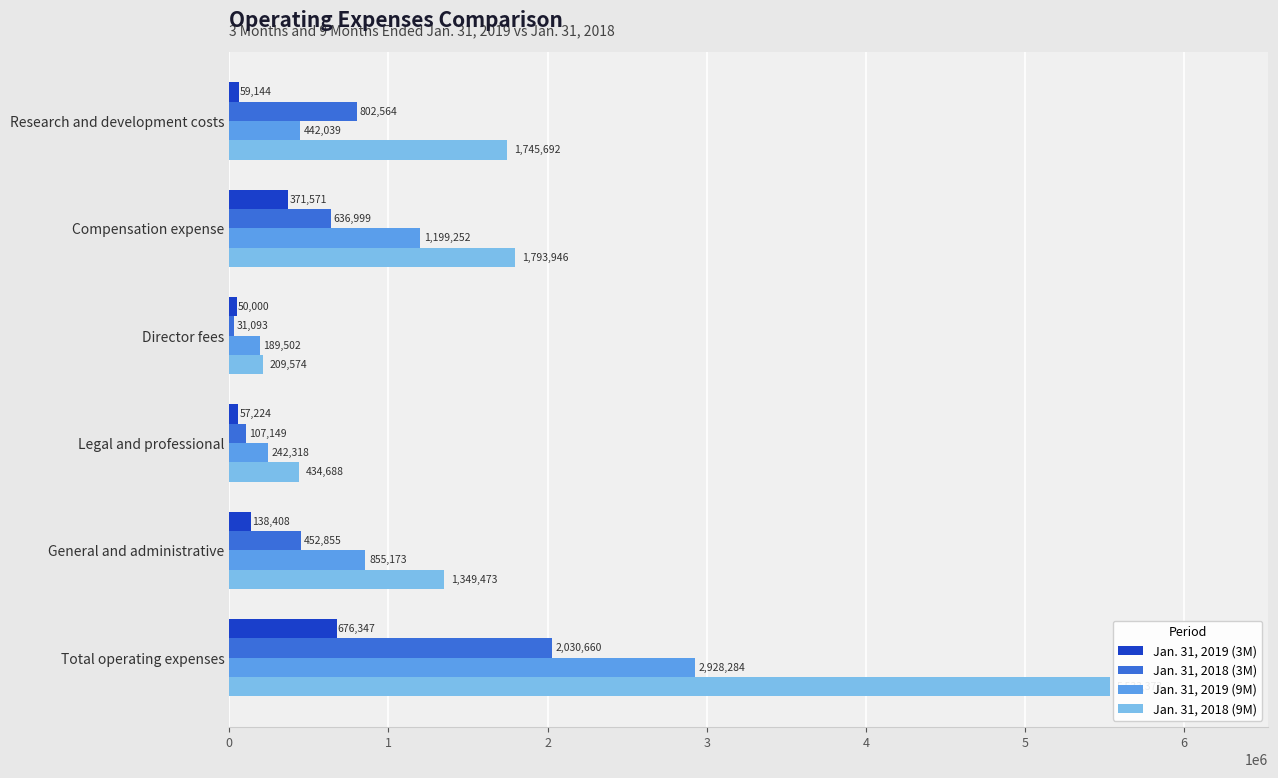

Which series has the widest spread of values?

Jan. 31, 2018 (9M)